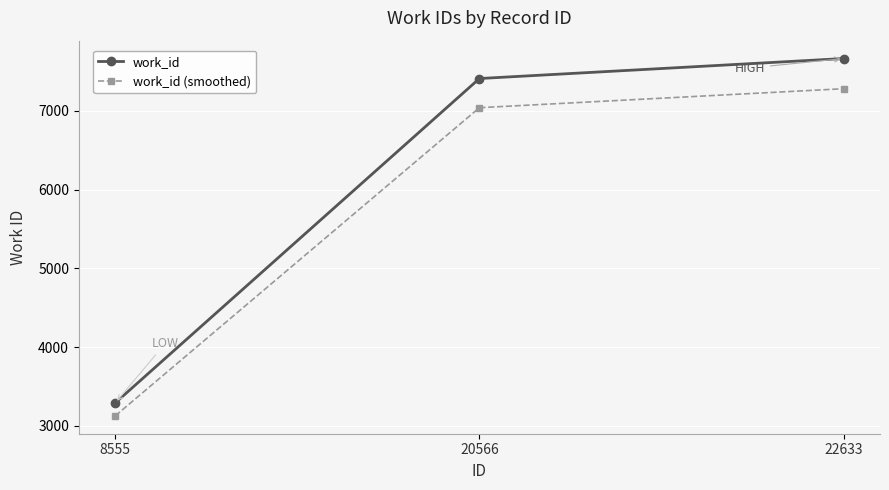

What is the value of the work_id (smoothed) point at the 1st from the left?

3125.5